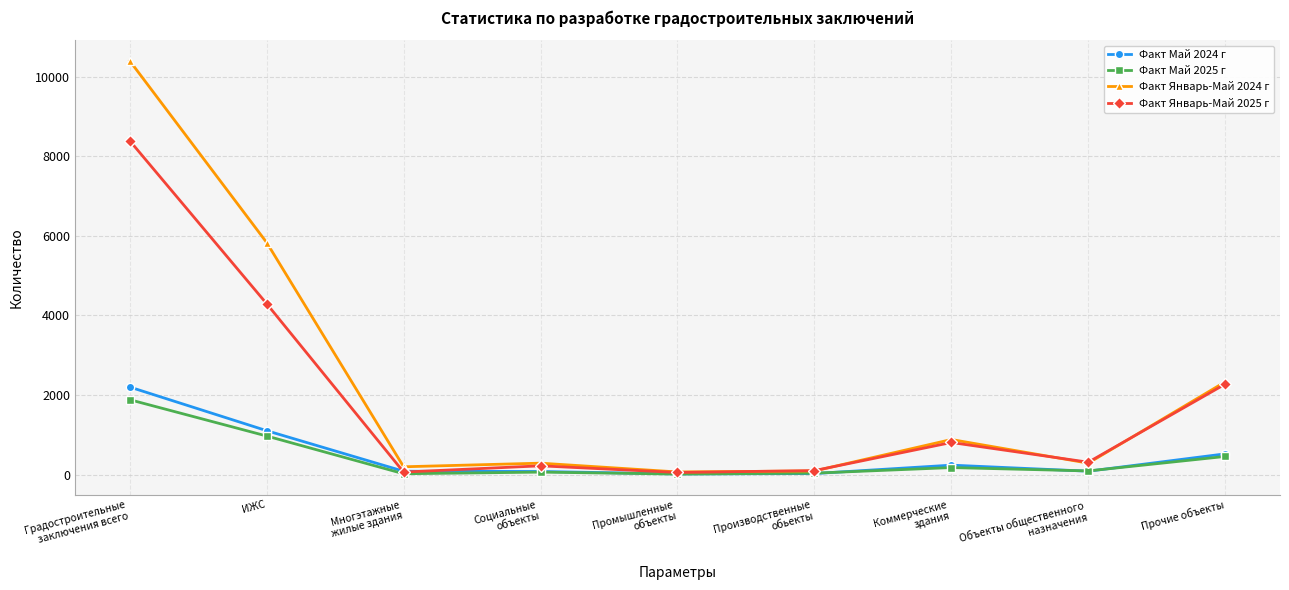

What position from the right is Промышленные
объекты?

5